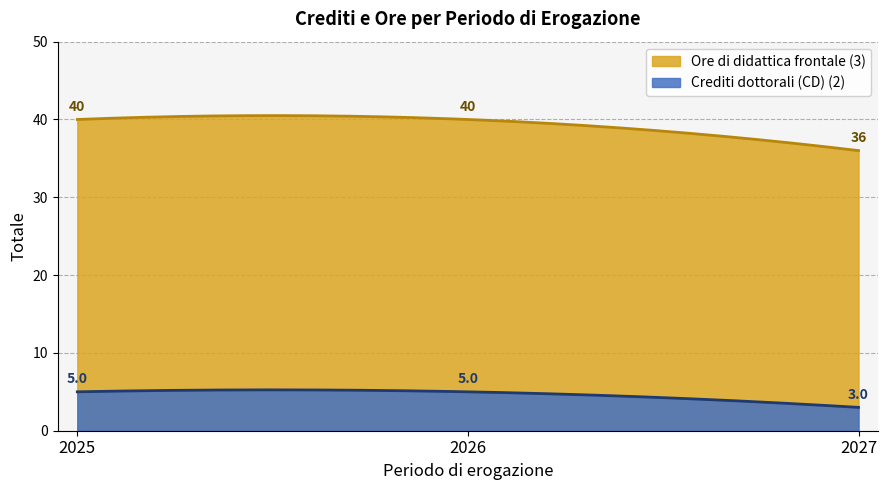

What is the smallest value displayed?

3.0